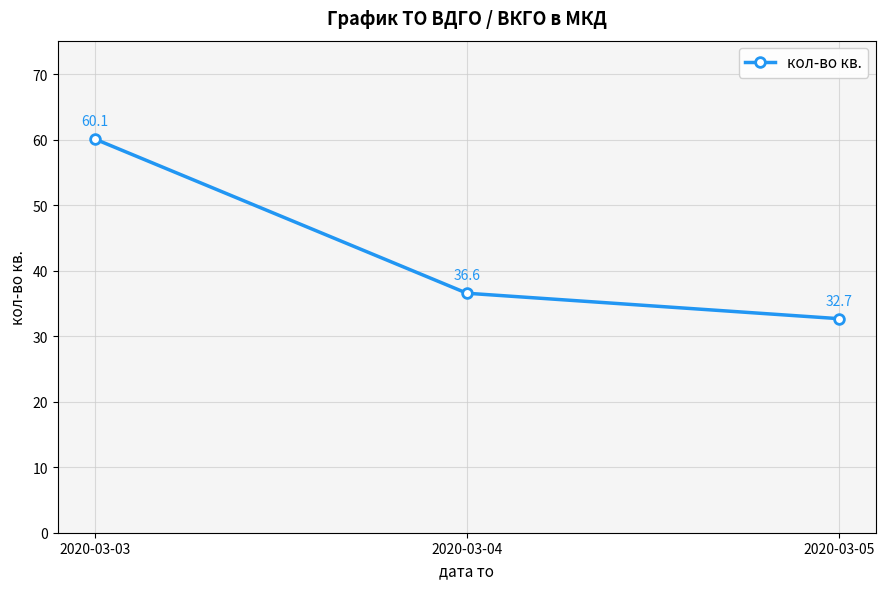

How many values exceed 36?

2